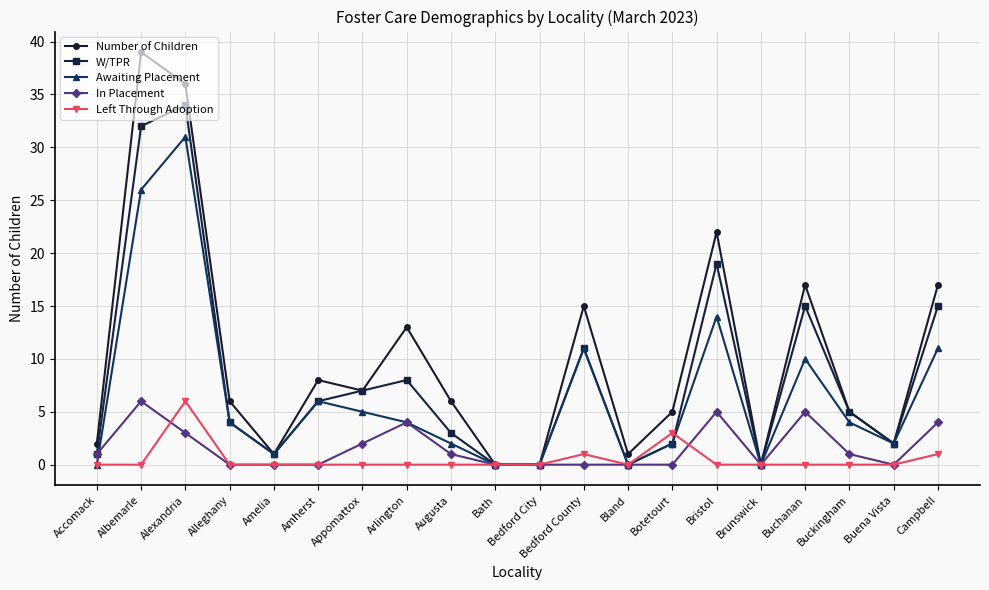

Where is the first local minimum for W/TPR?

Amelia